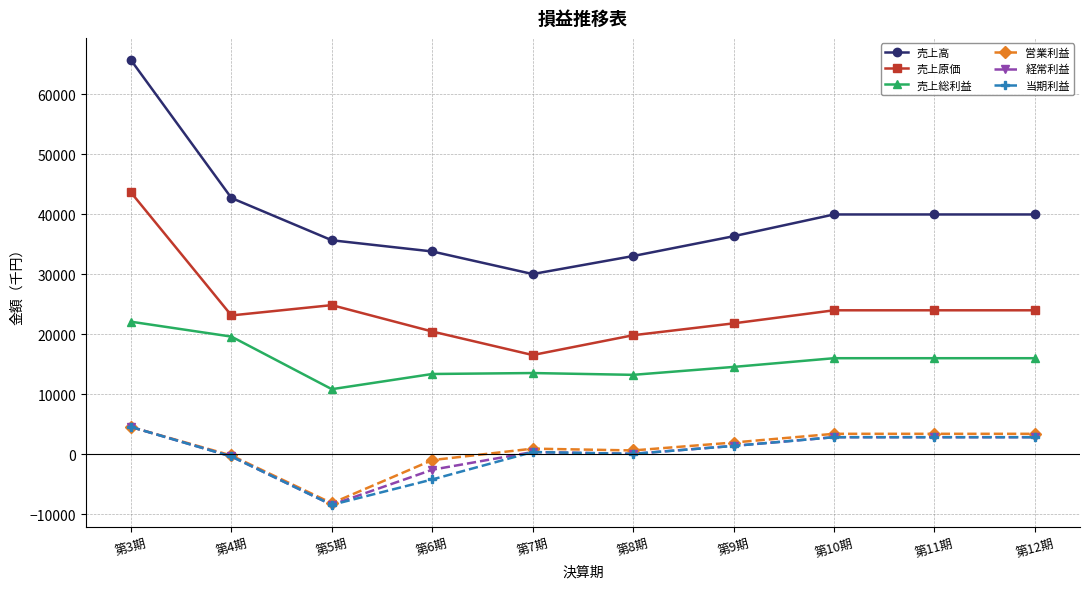

Does the chart display data point markers on the line(s)?

Yes